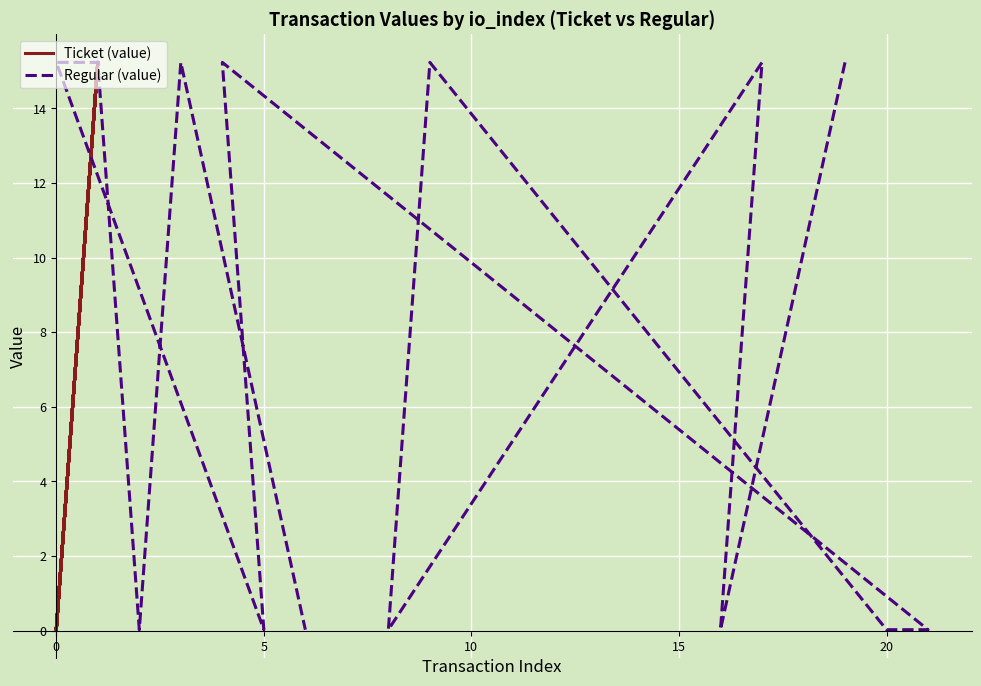

What is the total value across all series at 20?

0.1